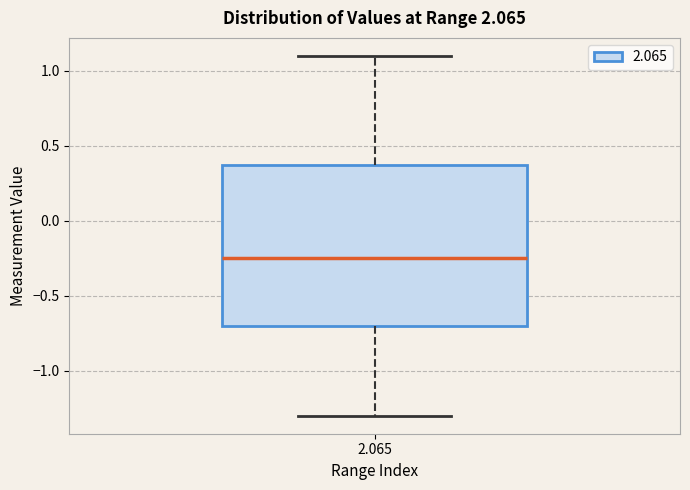

Where does the lower whisker of the box at x = 2.065 end on the y-axis? The values are not printed on the chart, so give them approximately, as read against the axis.

-1.30